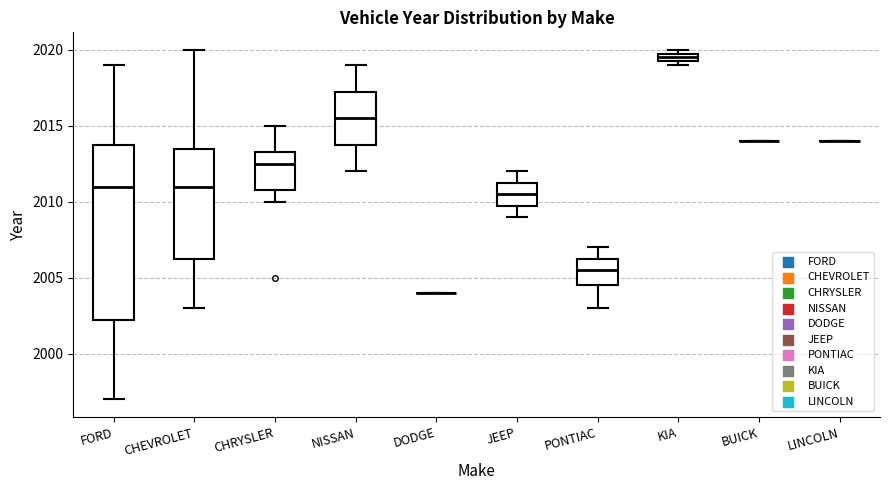

Which box is the tallest, from its lower edge to its upper edge?

FORD